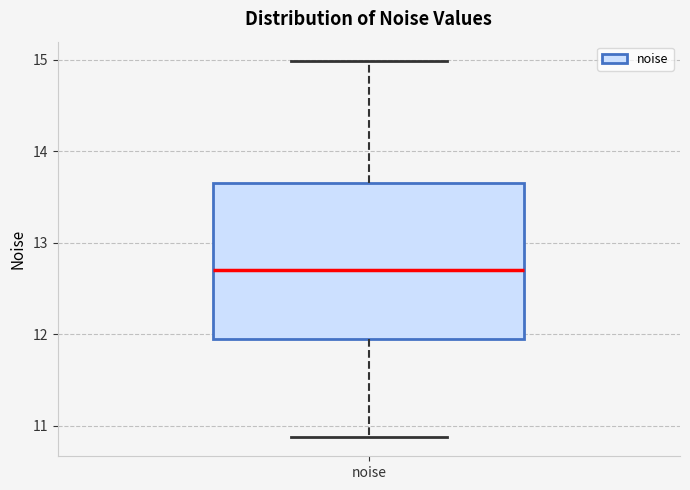

Where does the upper whisker of the box for noise end on the y-axis? The values are not printed on the chart, so give them approximately, as read against the axis.

15.0